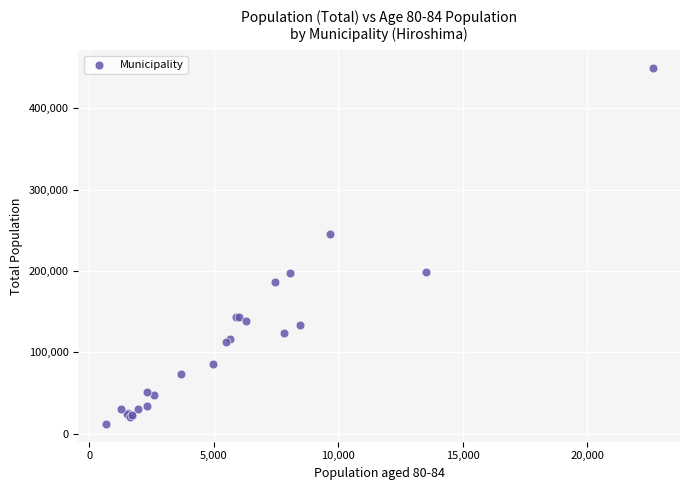

What Y value in the scatter plot is closest to 230852?

244971